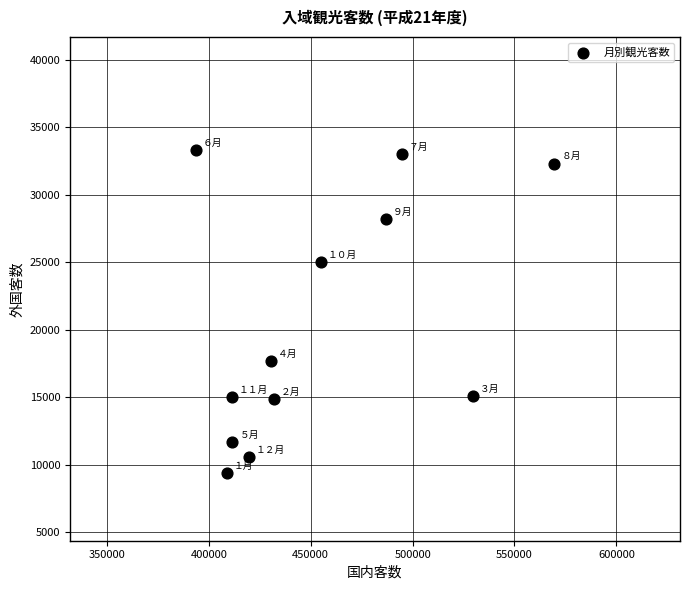

What is the average Y value?

20517